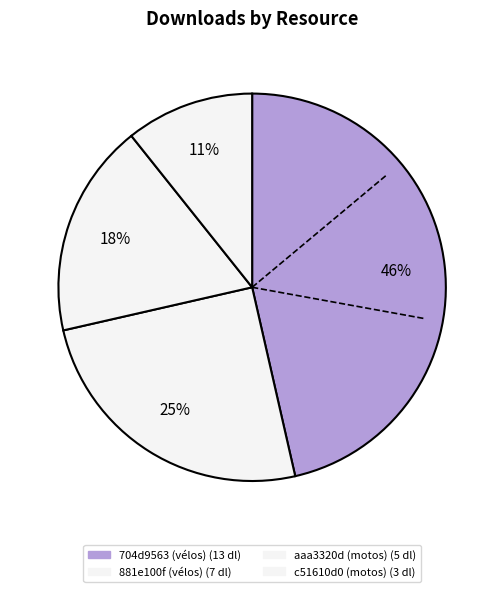

What percentage is the aaa3320d (motos) slice, to the nearest percent?

18%